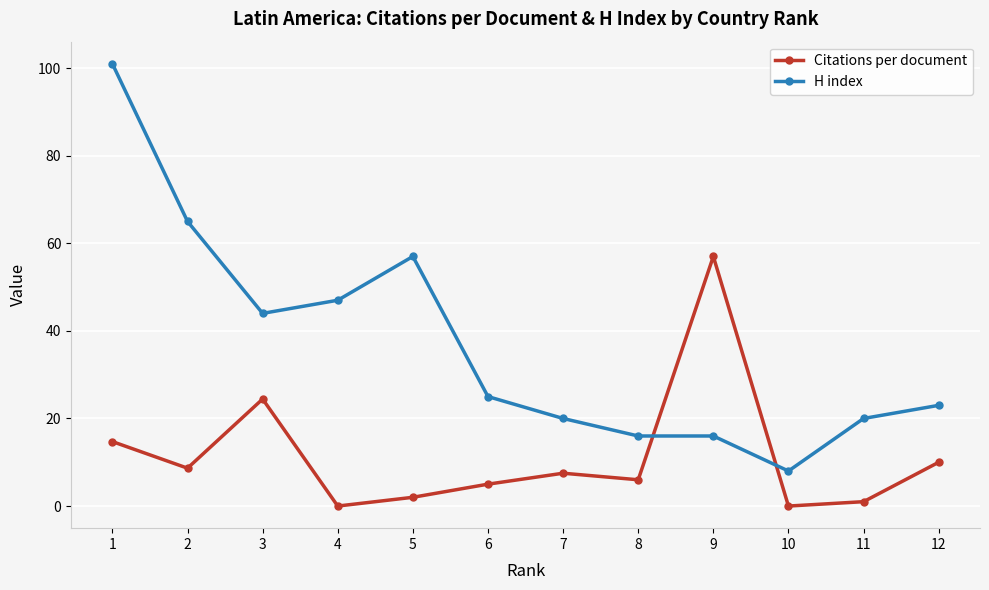

What is the difference between the highest and lowest values at 5?

55.0